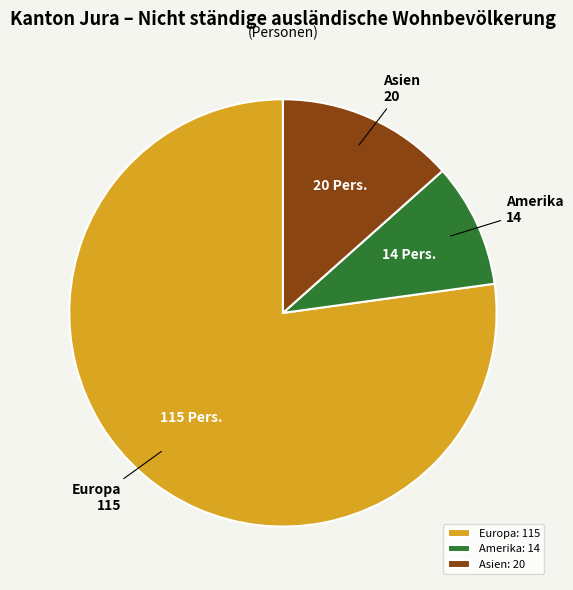

Is Amerika the majority of the pie?

No